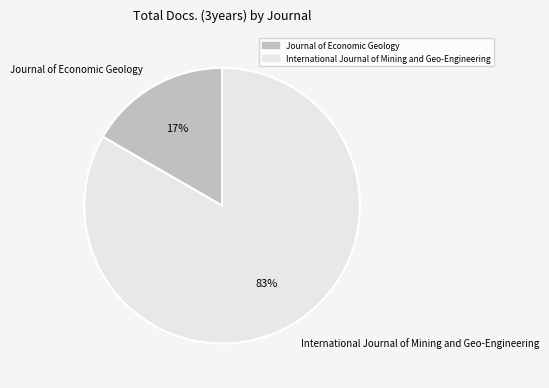

To the nearest percent, what is the average slice percentage?

50%